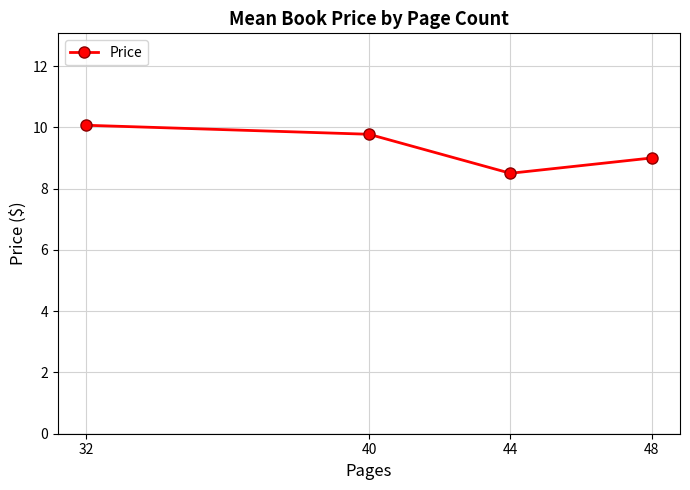

Count the number of categories in the chart.

4